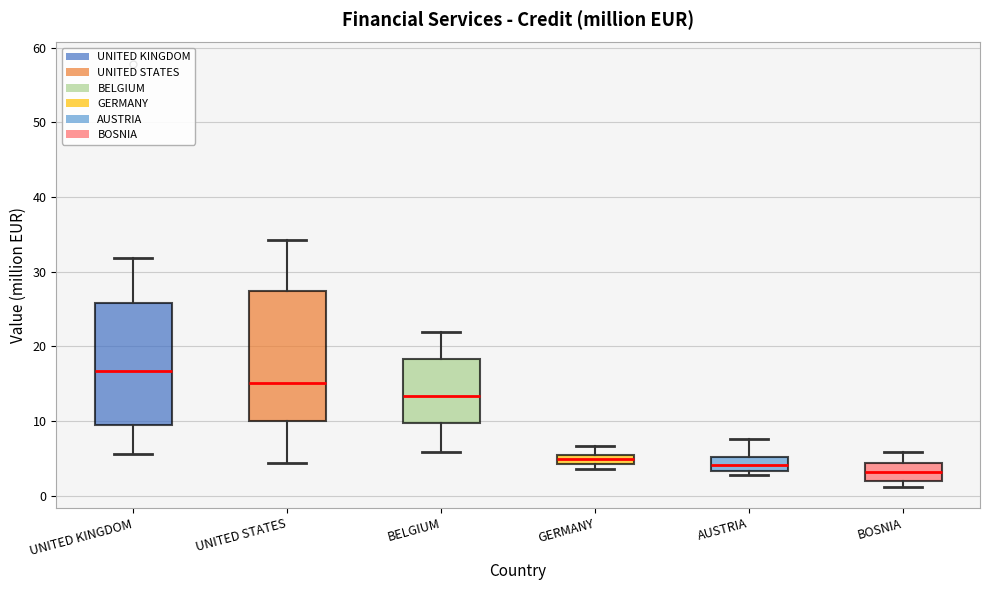

Which box has the highest median line?

UNITED KINGDOM